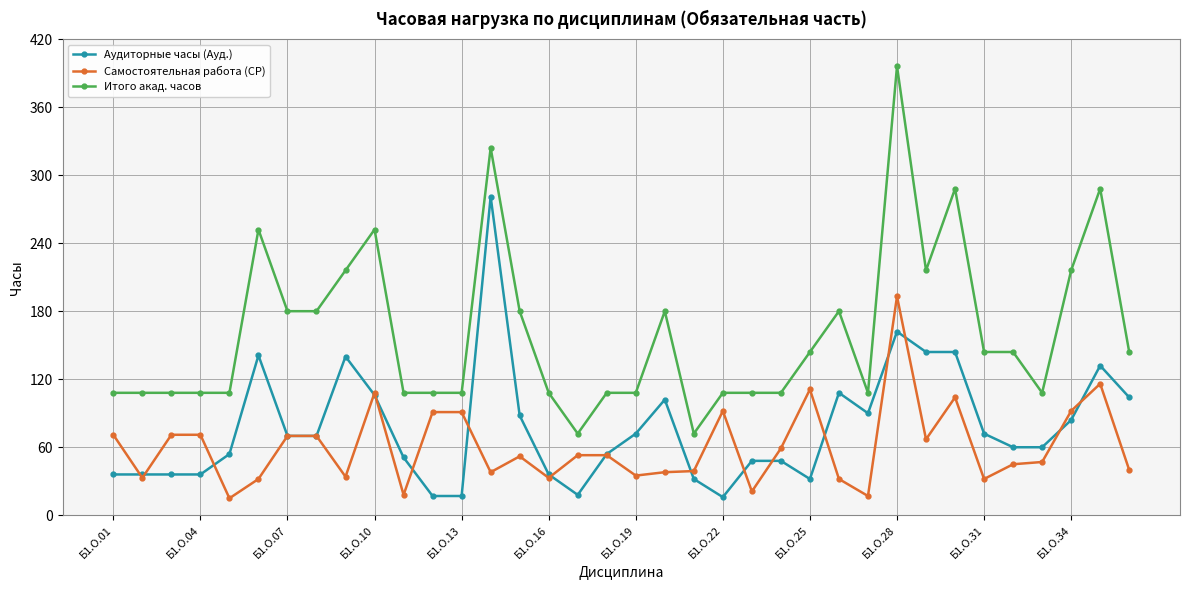

List the series in order of their overall mean, highest first.

Итого акад. часов, Аудиторные часы (Ауд.), Самостоятельная работа (СР)